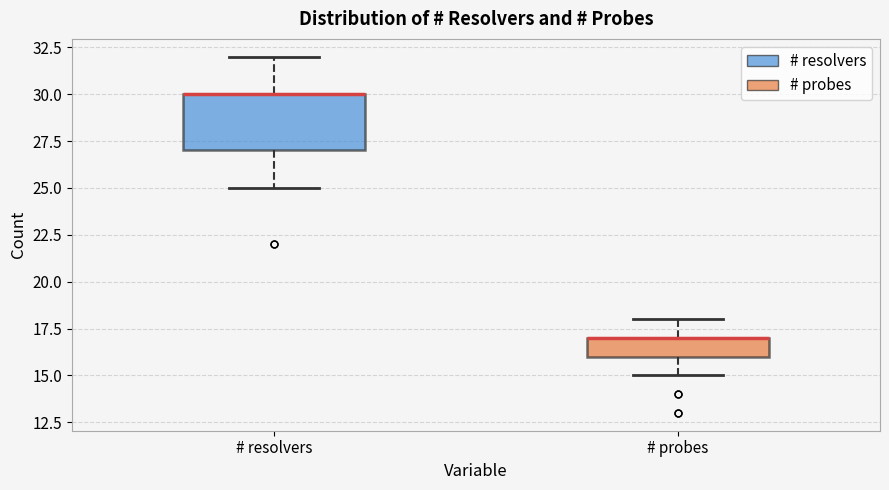

Reading left to right, transcribe this box plot: for each box, give where its median line is, the range the box spans, and where its two whiskers end, as read against the y-axis. The values are not printed on the chart, so give them approximately, as read against the axis.

# resolvers: median 30 (drawn on the box's upper edge), box 27 to 30, whiskers 25 to 32
# probes: median 17 (drawn on the box's upper edge), box 16 to 17, whiskers 15 to 18